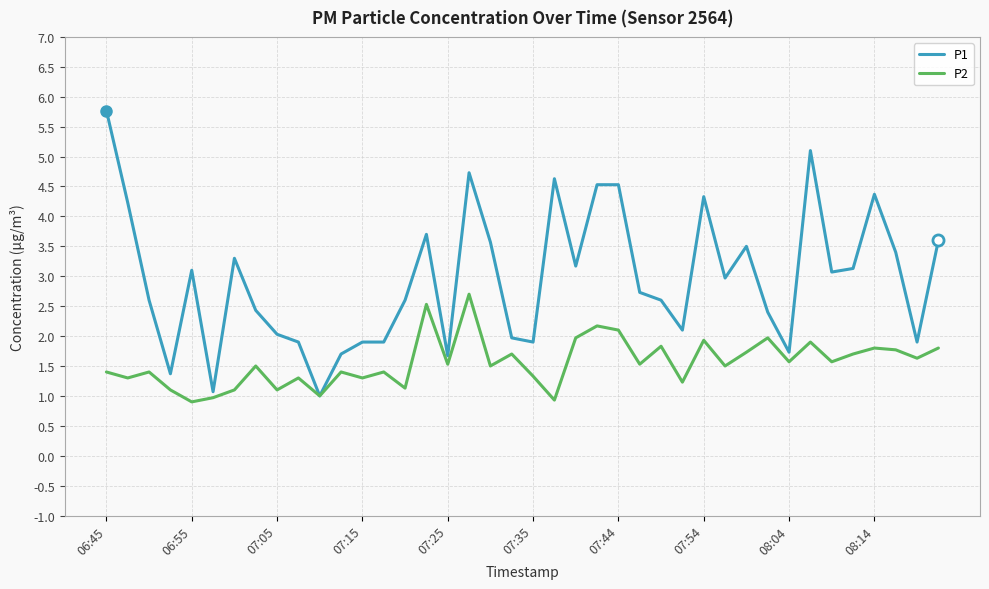

Which series has the largest range (max minus min)?

P1